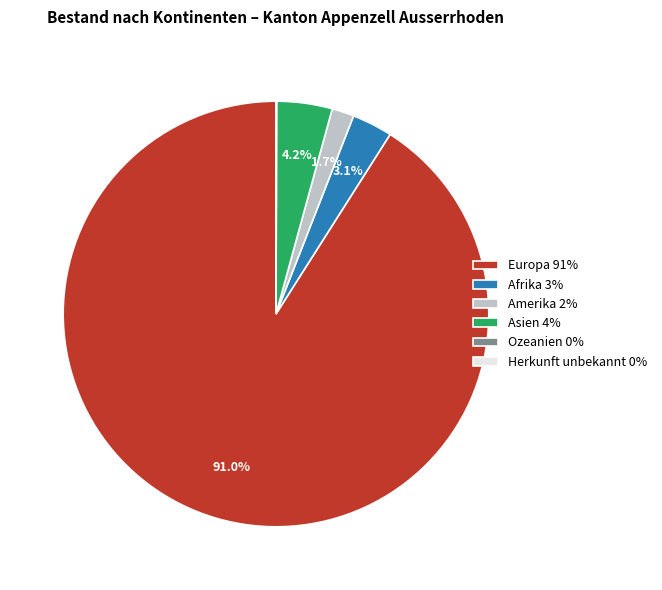

The Asien slice represents 4% of the pie. True or false?

True